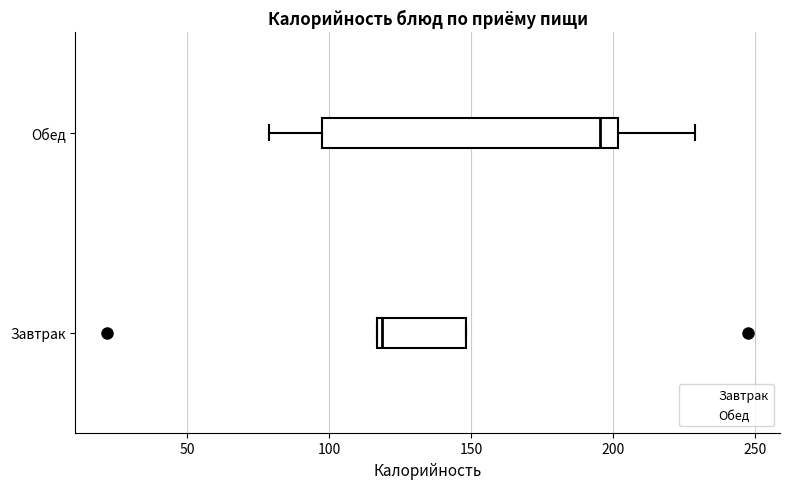

Reading bottom to top, read every box against the x-axis: the position of its median line, the range the box covers, and the ends of its whiskers. The values are not printed on the chart, so give them approximately, as read against the axis.

Завтрак: median 120, box 115 to 150, whiskers 115 to 150
Обед: median 195, box 100 to 200, whiskers 80 to 230